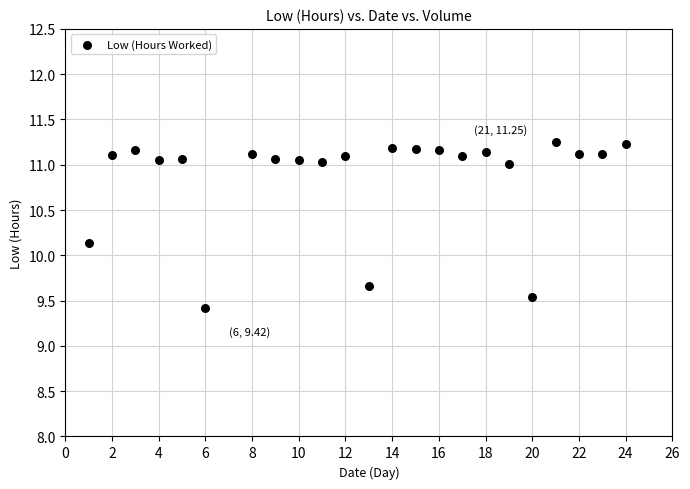

What Y value in the scatter plot is closest to 10?

10.1